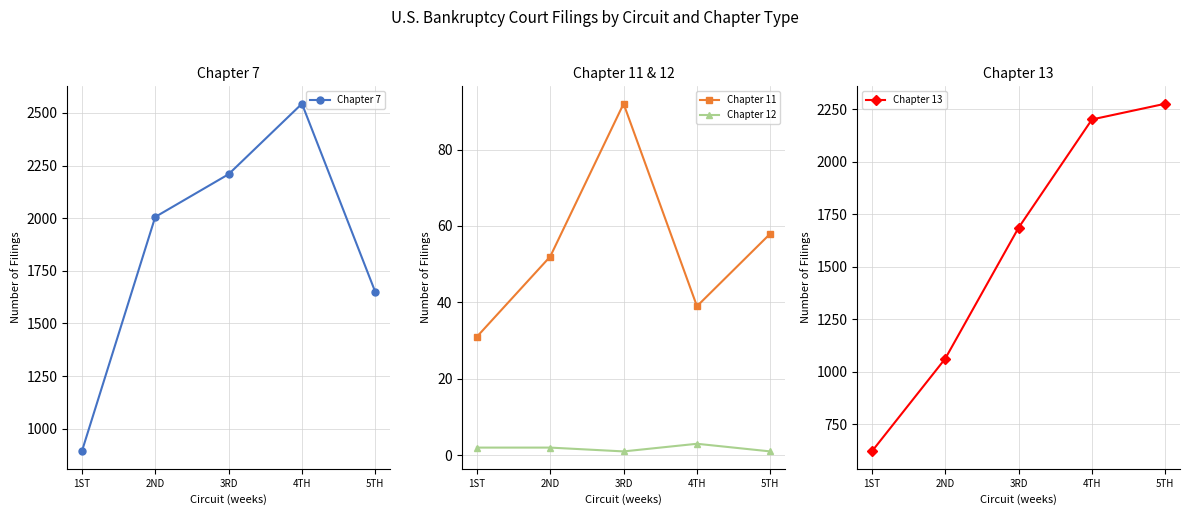

How many data points in Chapter 12 are less than 2?

2